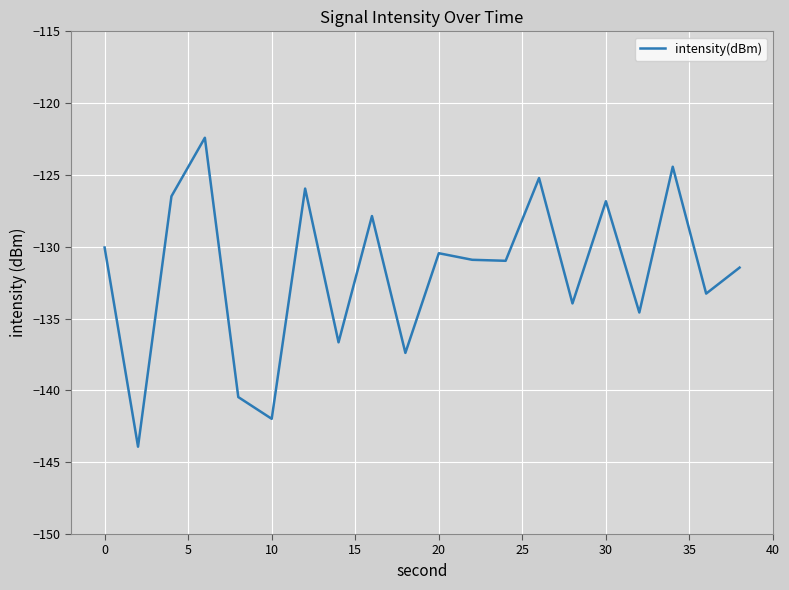

What is the difference between the maximum and minimum values?

21.5